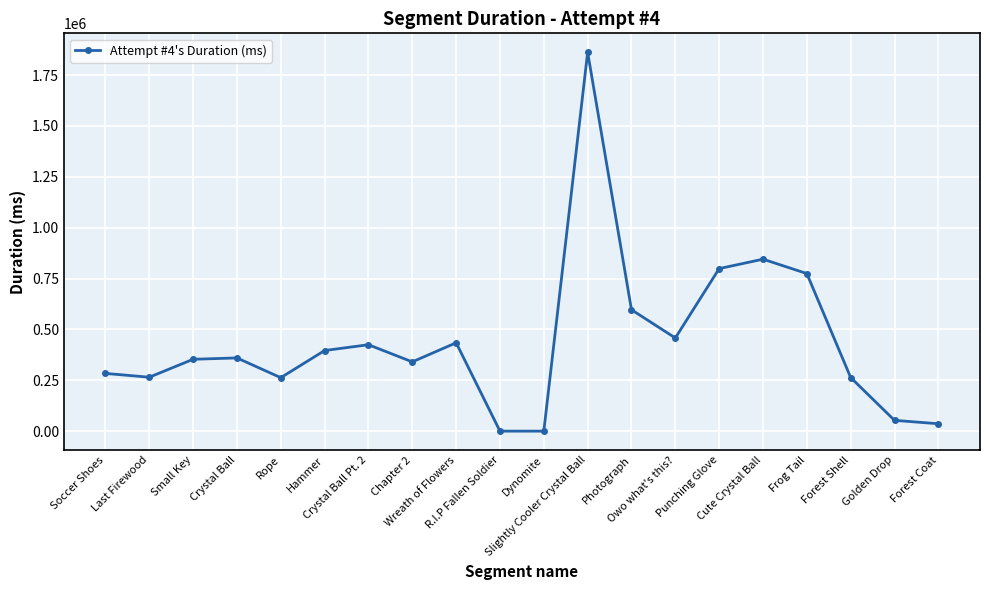

Is it true that the value at Rope is 183498?

False